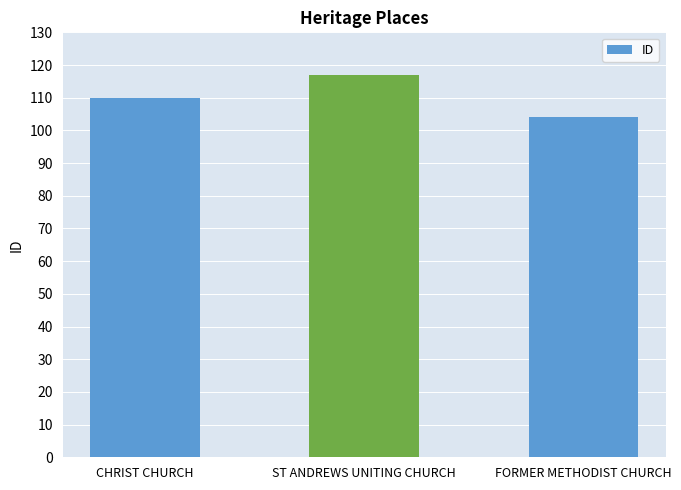

Rank the categories by value from highest to lowest.

ST ANDREWS UNITING CHURCH, CHRIST CHURCH, FORMER METHODIST CHURCH